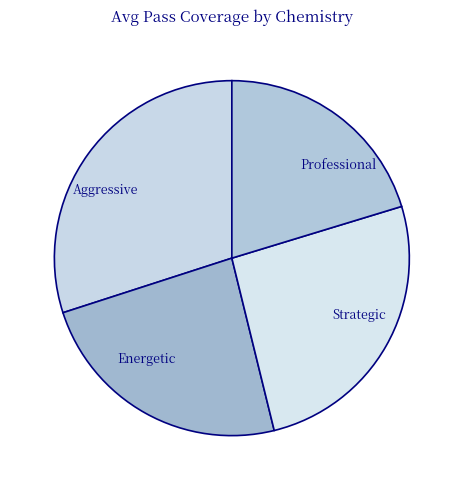

Which slice is the largest?

Aggressive